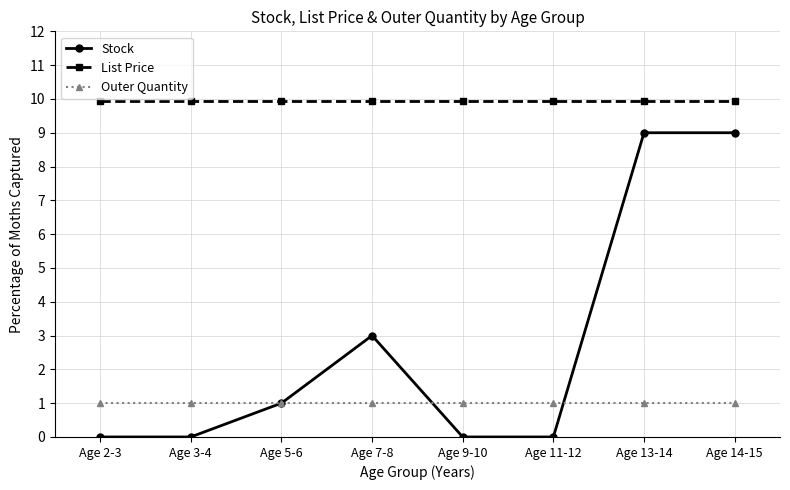

Between Age 3-4 and Age 5-6, which series saw the biggest shift?

Stock